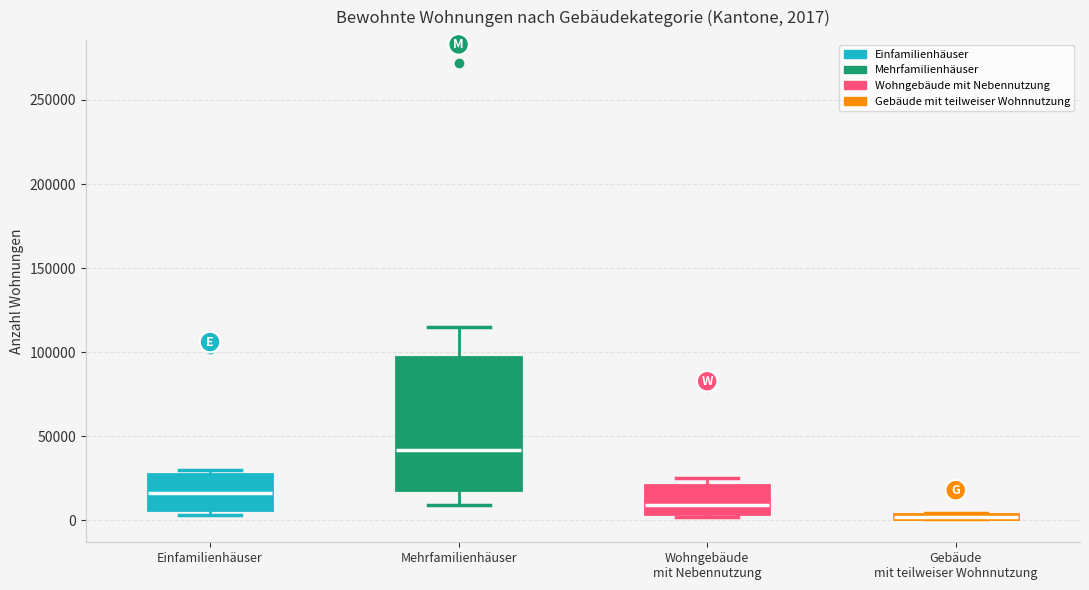

Comparing the boxes themselves (not the whiskers), which one is the tallest?

Mehrfamilienhäuser